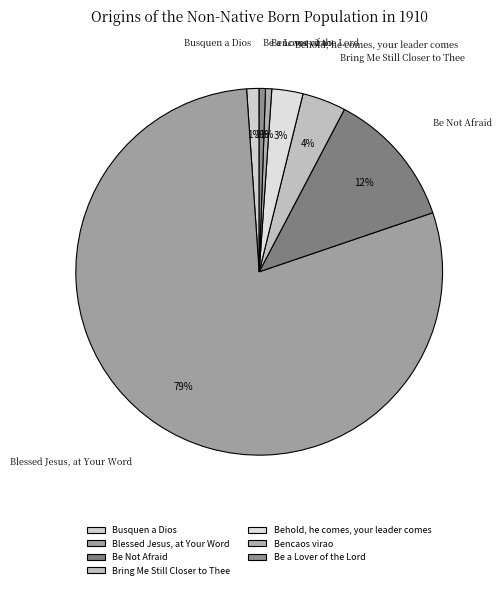

Which category accounts for the majority?

Blessed Jesus, at Your Word